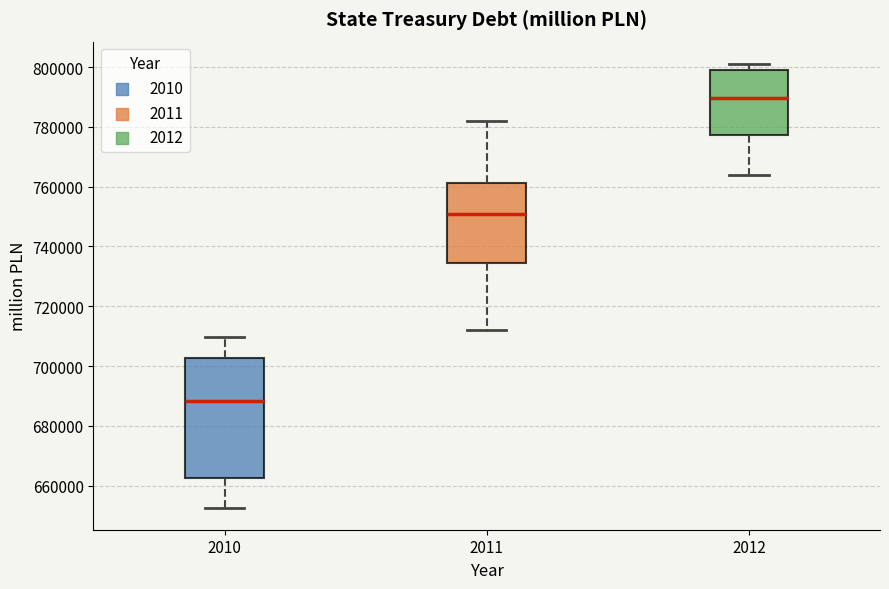

Which box is the tallest, from its lower edge to its upper edge?

2010